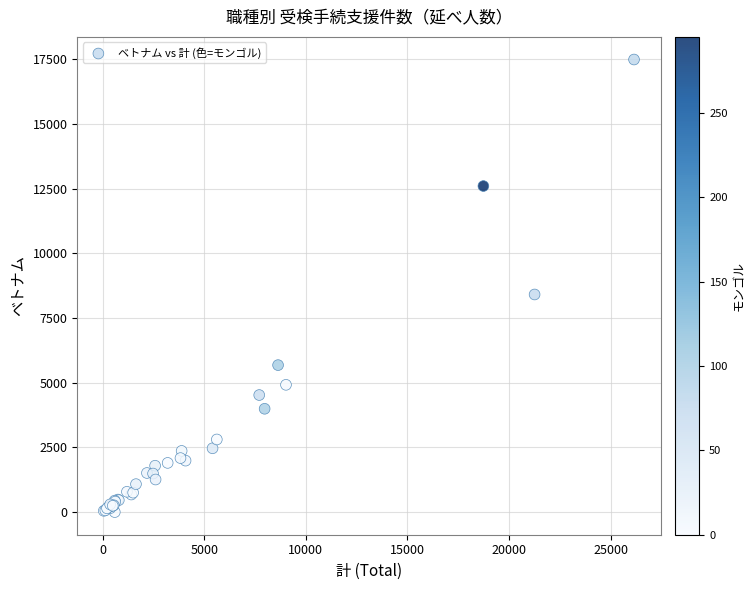

What Y value in the scatter plot is closest to 8749?

8414